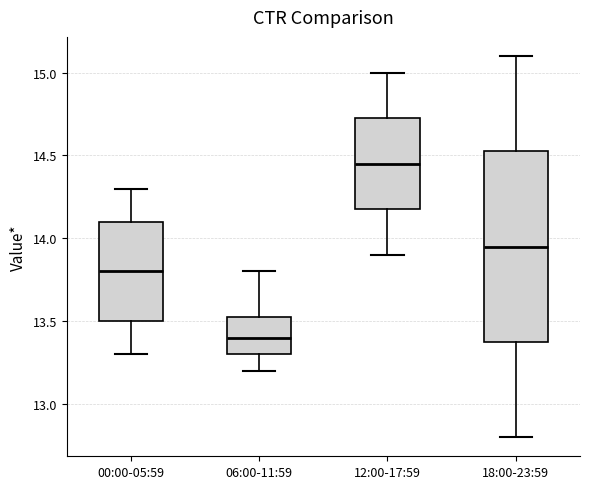

Which box is the tallest, from its lower edge to its upper edge?

18:00-23:59